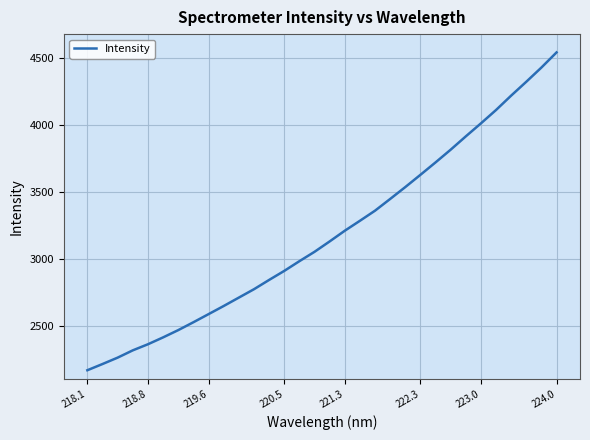

How many categories are shown in the chart?

32